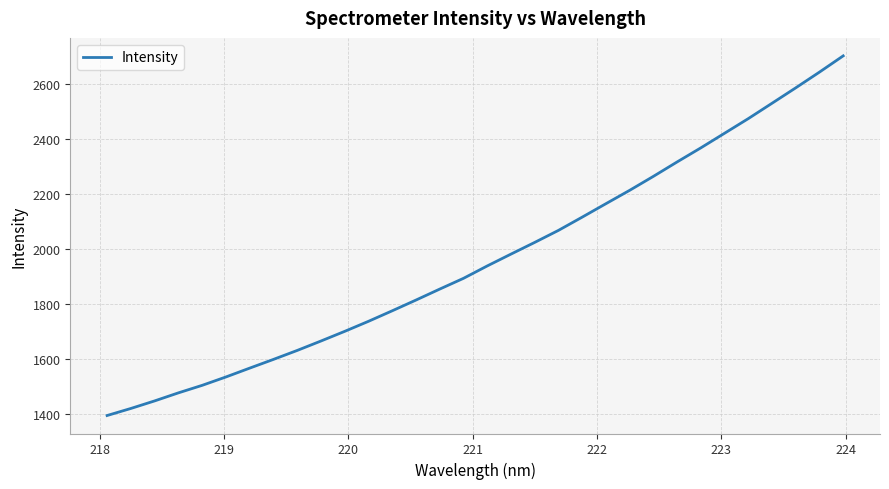

Is this an area chart (filled region under the line)?

No